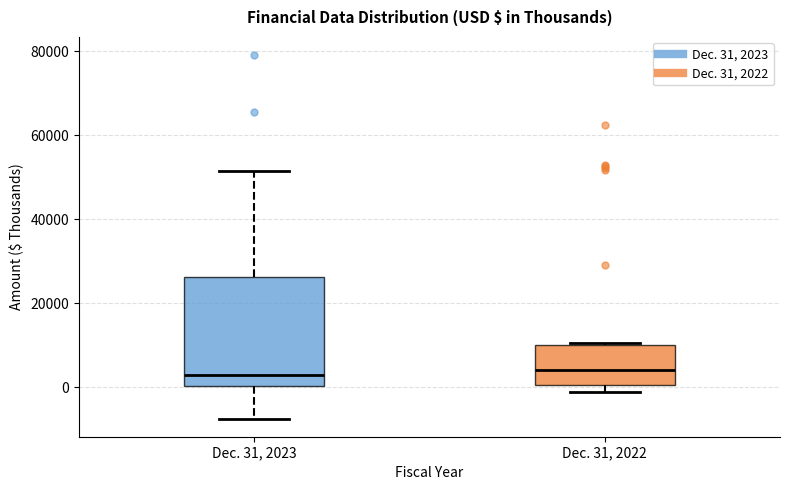

Reading left to right, read every box against the y-axis: the position of its median line, the range the box covers, and the ends of its whiskers. The values are not printed on the chart, so give them approximately, as read against the axis.

Dec. 31, 2023: median 4000, box 0 to 26000, whiskers -8000 to 52000
Dec. 31, 2022: median 4000, box 0 to 10000, whiskers -2000 to 10000